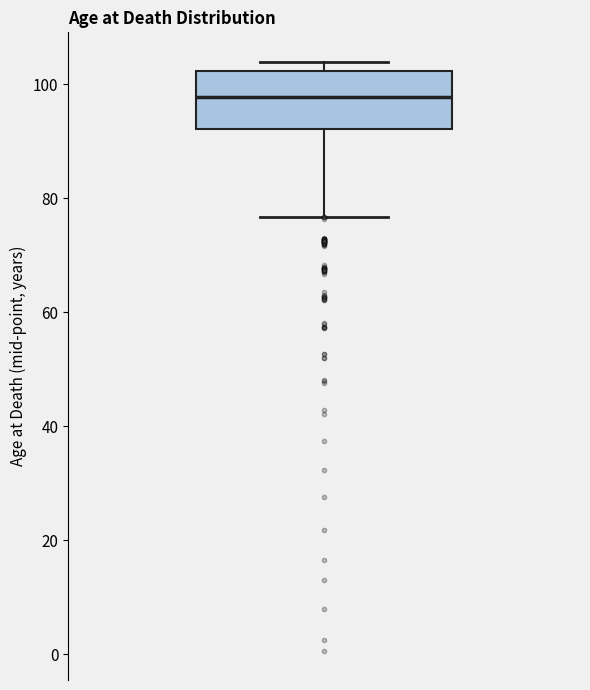

Where is the lower edge of the box on the y-axis? The values are not printed on the chart, so give them approximately, as read against the axis.

92